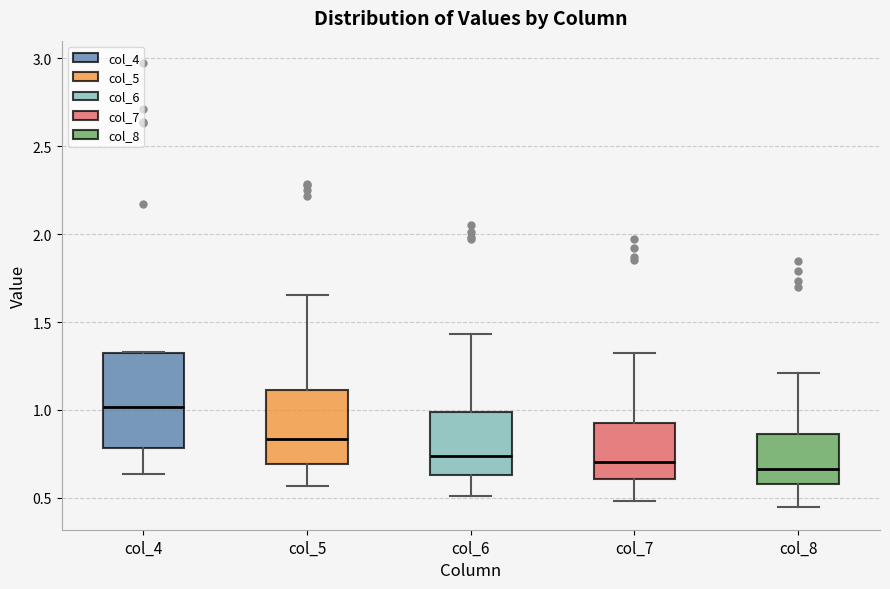

Where is the upper edge of the box for col_8 on the y-axis? The values are not printed on the chart, so give them approximately, as read against the axis.

0.85